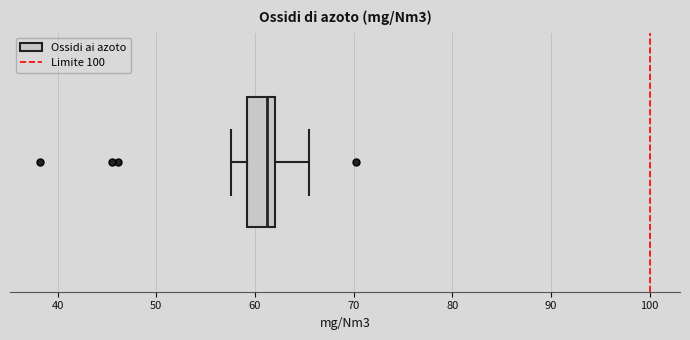

Read this box plot against the x-axis: the position of the median line, the range covered by the box, and the ends of both whiskers. The values are not printed on the chart, so give them approximately, as read against the axis.

median 61, box 59 to 62, whiskers 58 to 65